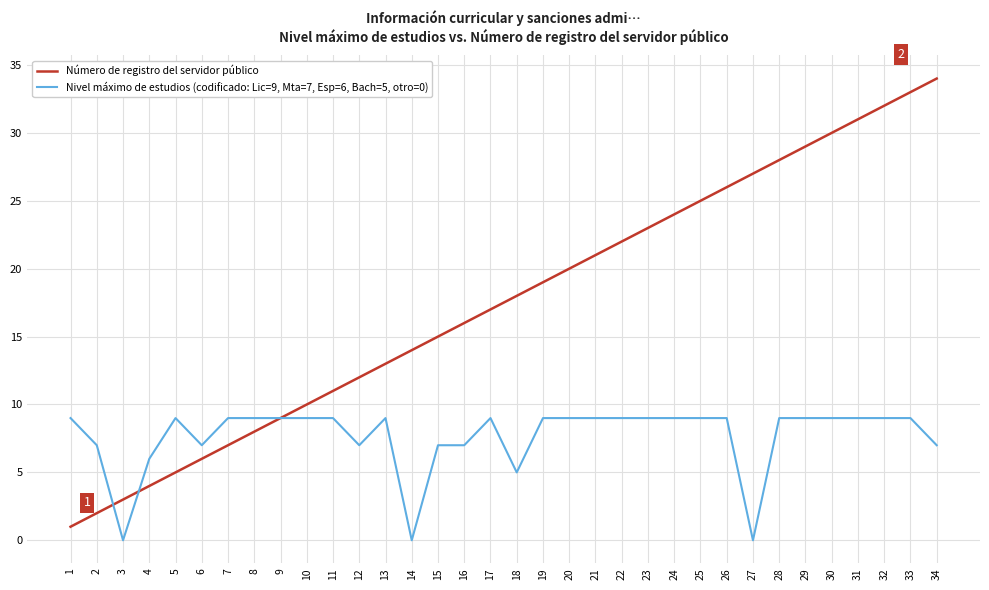

Rank the series at 23 from lowest to highest value.

Nivel máximo de estudios (codificado: Lic=9, Mta=7, Esp=6, Bach=5, otro=0), Número de registro del servidor público